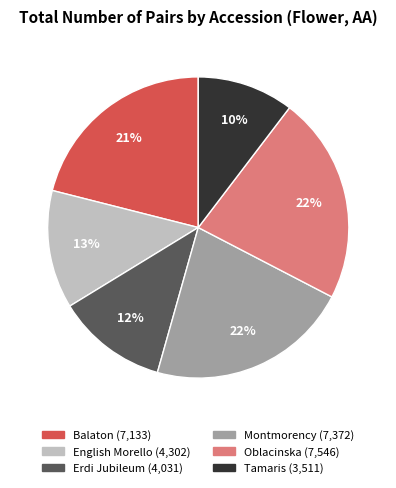

Does English Morello represent more than half of the total?

No